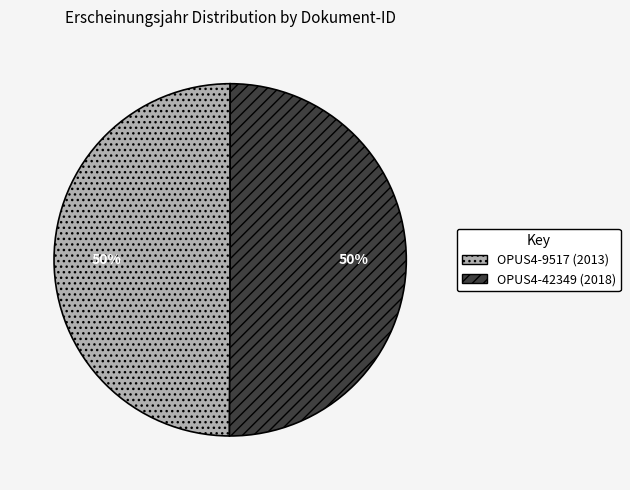

Is the sum of OPUS4-9517 and OPUS4-42349 greater than half?

Yes